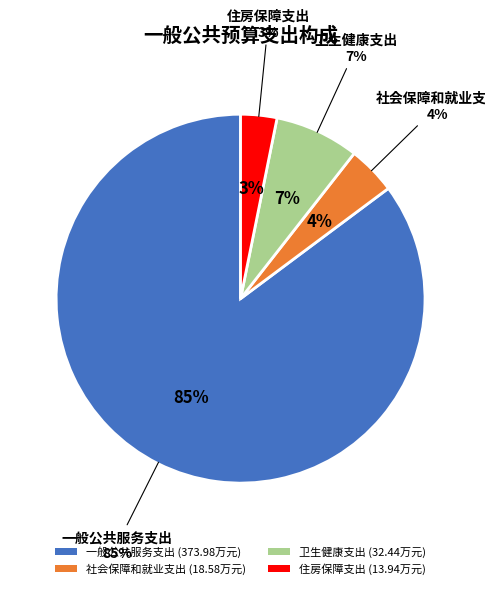

Is it true that 住房保障支出 is 3% of the pie?

True